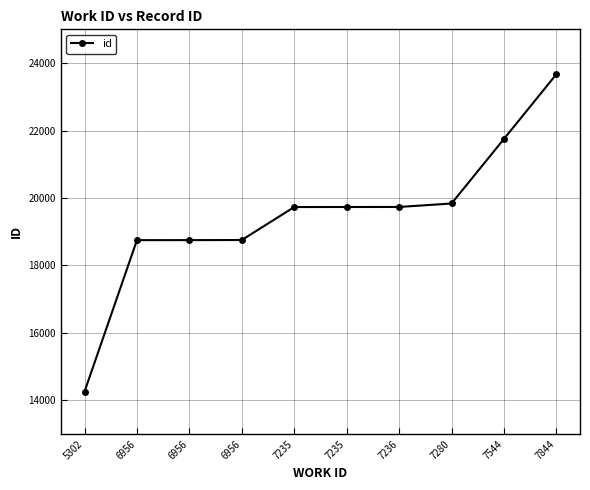

Is this an area chart (filled region under the line)?

No